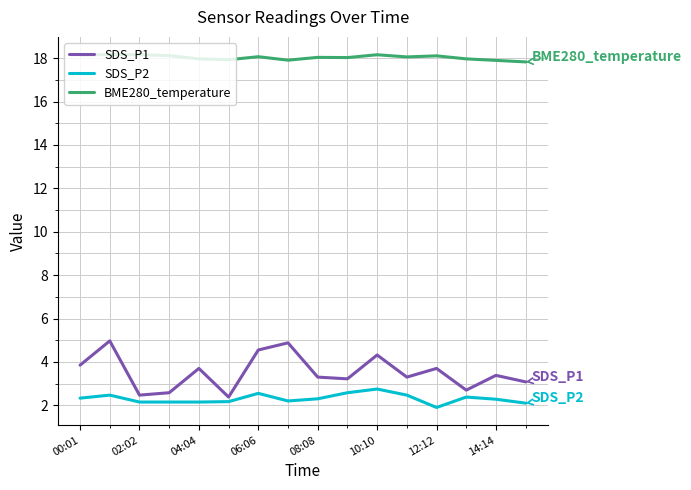

True or false: BME280_temperature and SDS_P1 intersect in this chart.

False